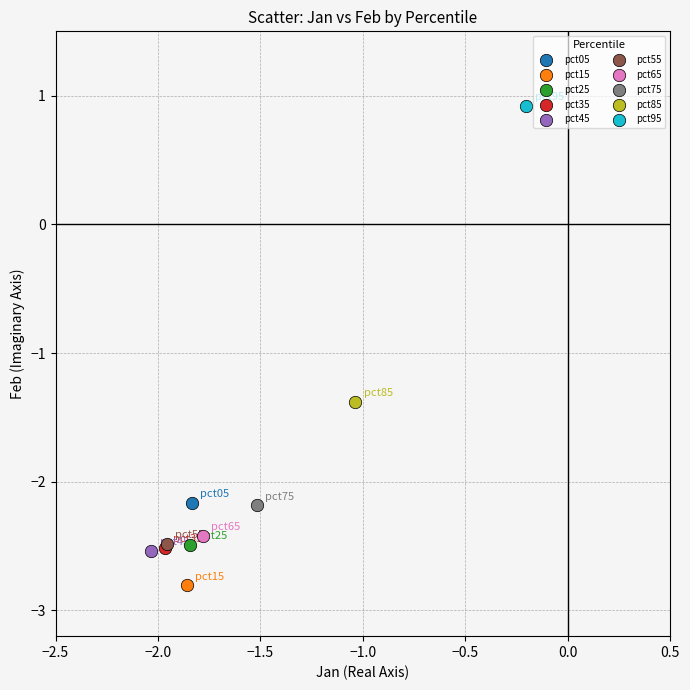

What are all the series names shown in the legend?

pct05, pct15, pct25, pct35, pct45, pct55, pct65, pct75, pct85, pct95